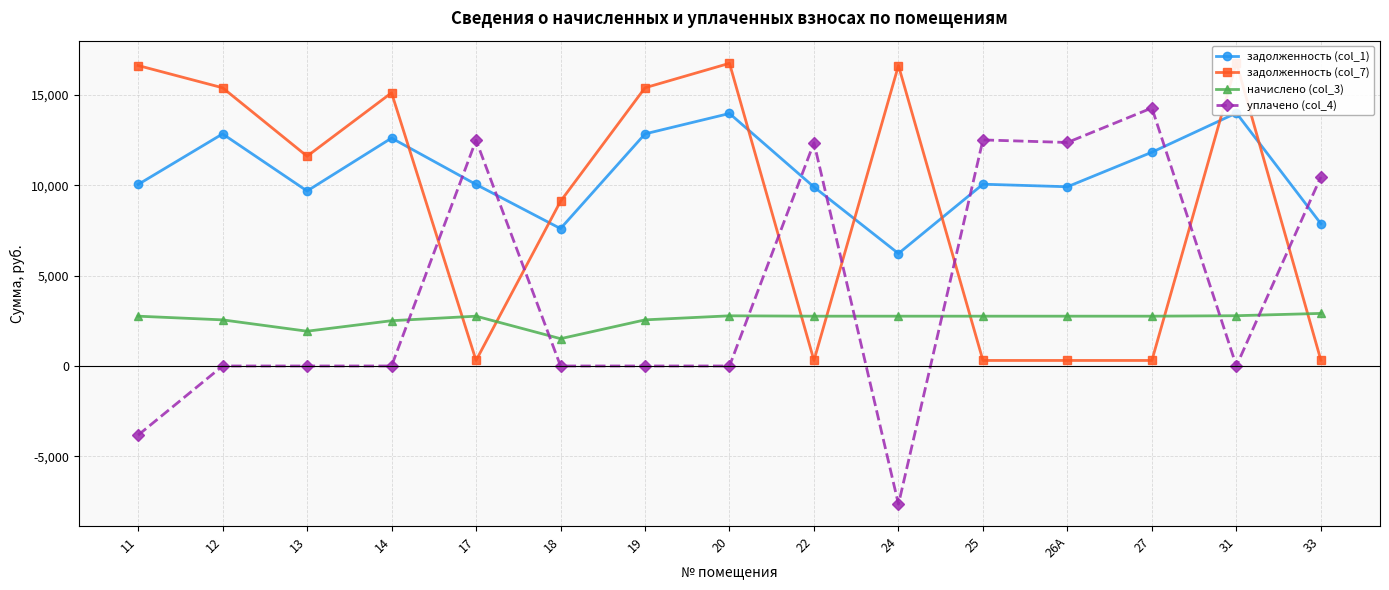

How many lines are shown in the chart?

4